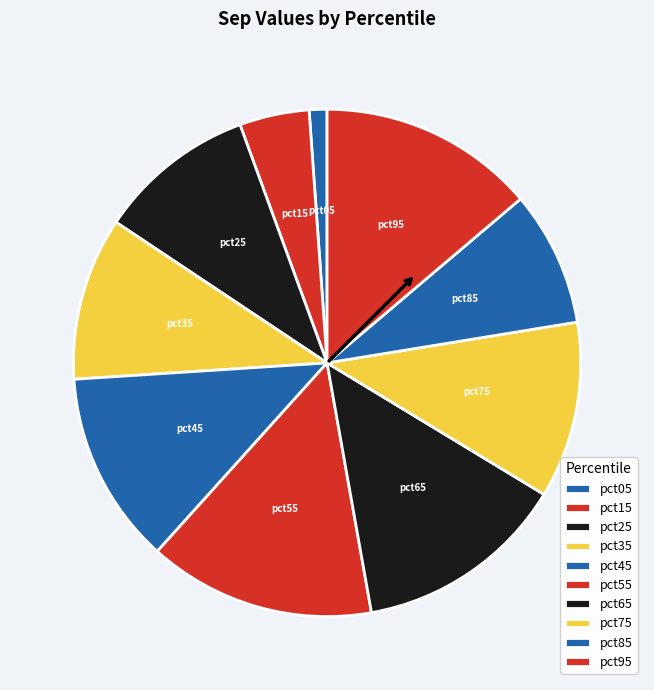

What is the largest slice in the pie chart?

pct55